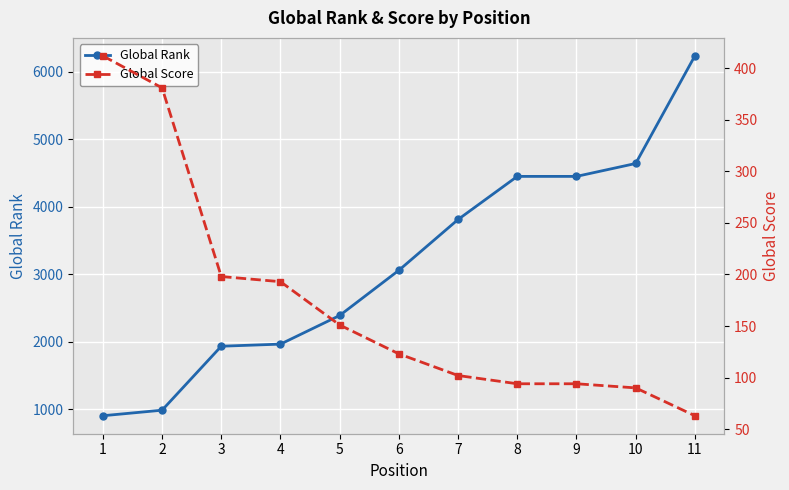

Is it true that Global Score equals 123 at 6?

True